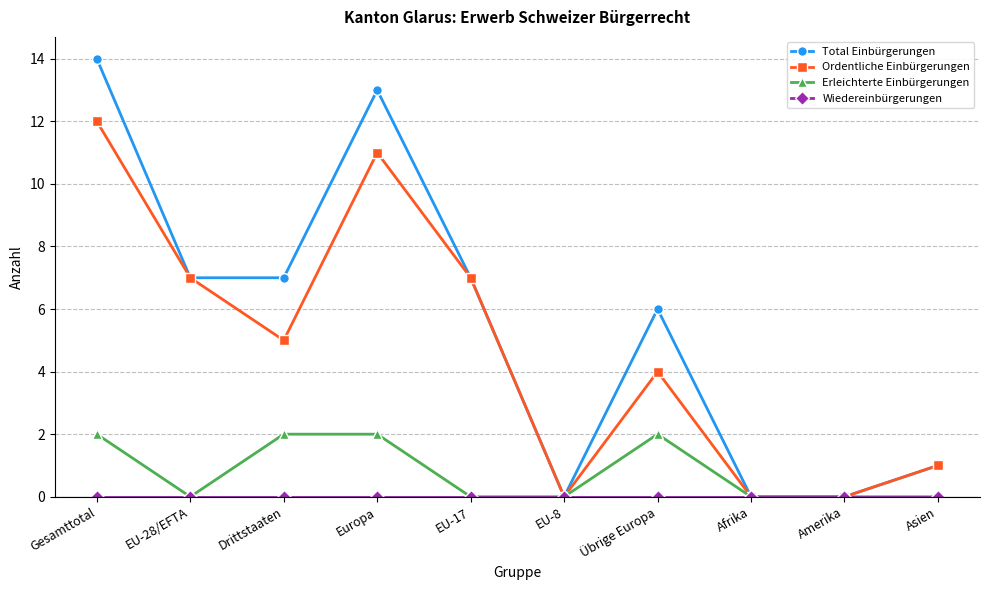

What is the label of the 7th point from the right?

Europa